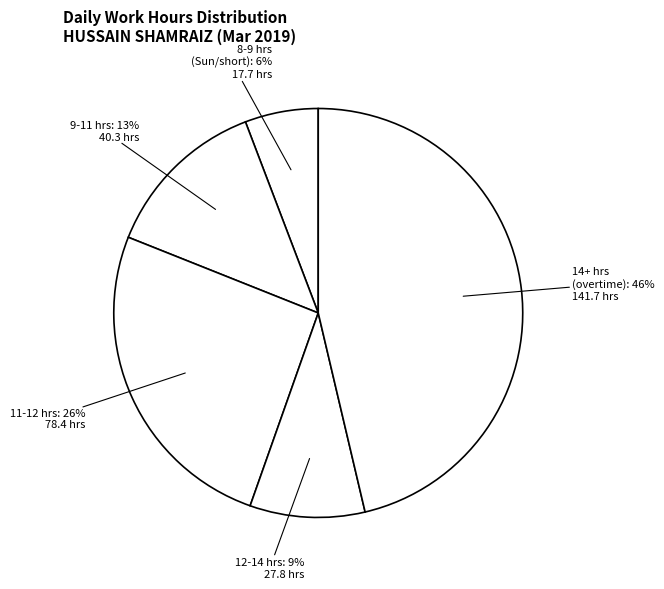

What percentage is the 14+ hrs (overtime) slice, to the nearest percent?

46%